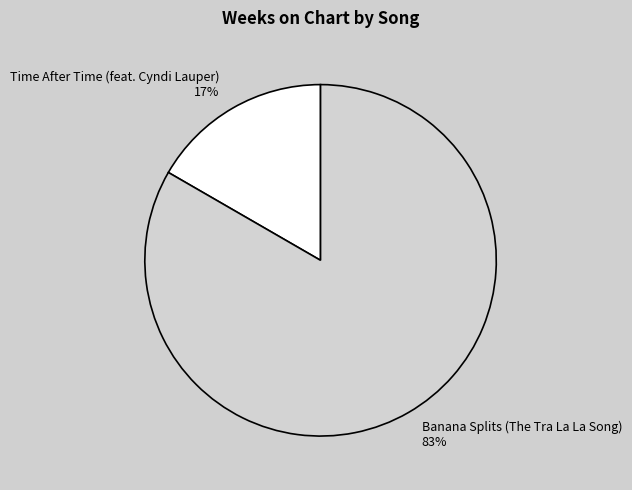

How many segments does this pie chart have?

2